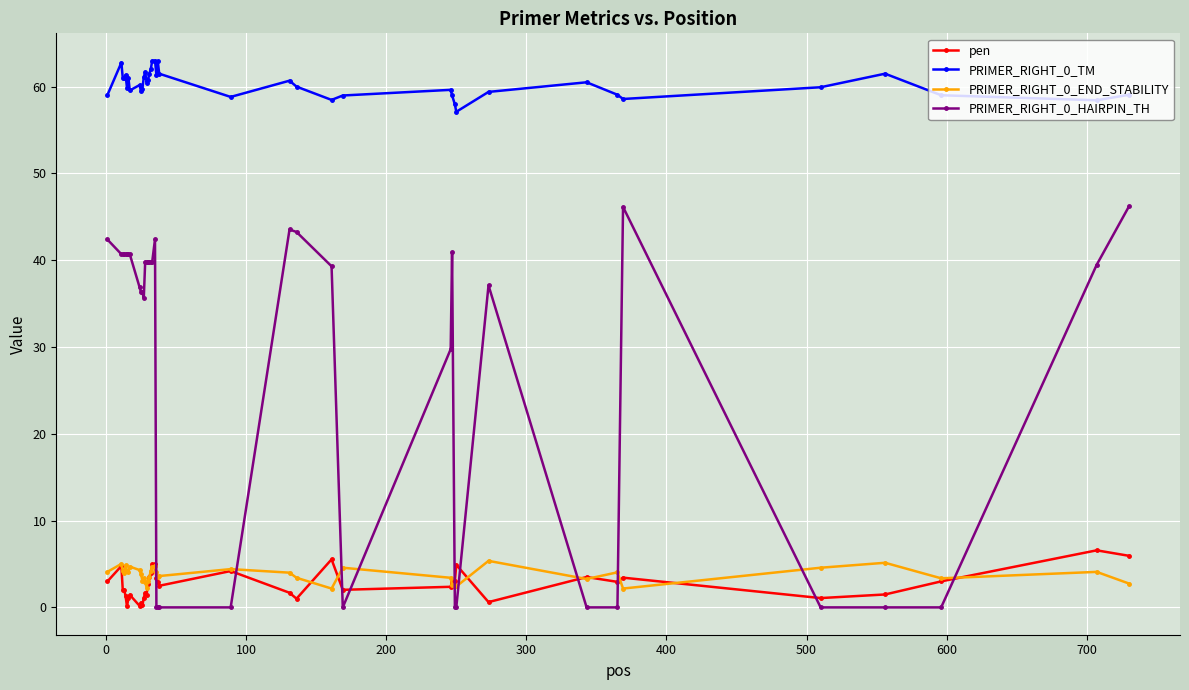

True or false: pen and PRIMER_RIGHT_0_HAIRPIN_TH cross at least once.

True